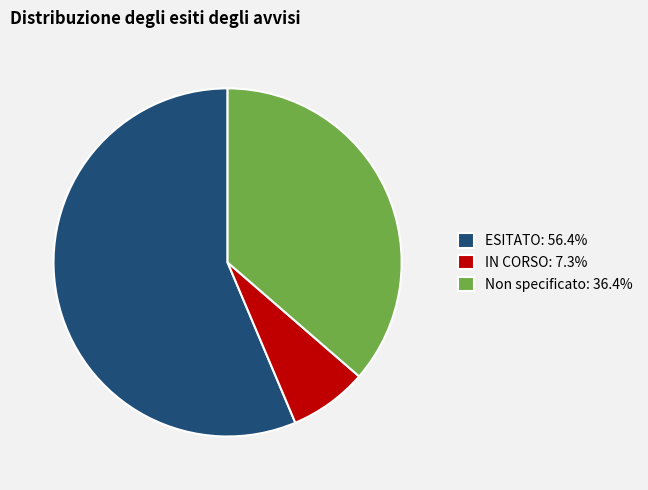

Is Non specificato: 36.4% the majority of the pie?

No